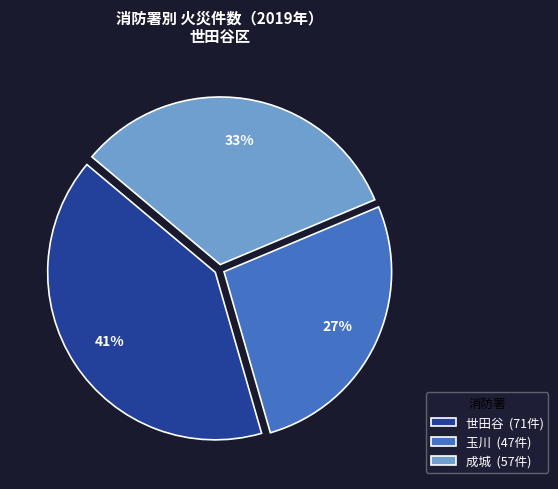

Does any single category account for the majority?

No